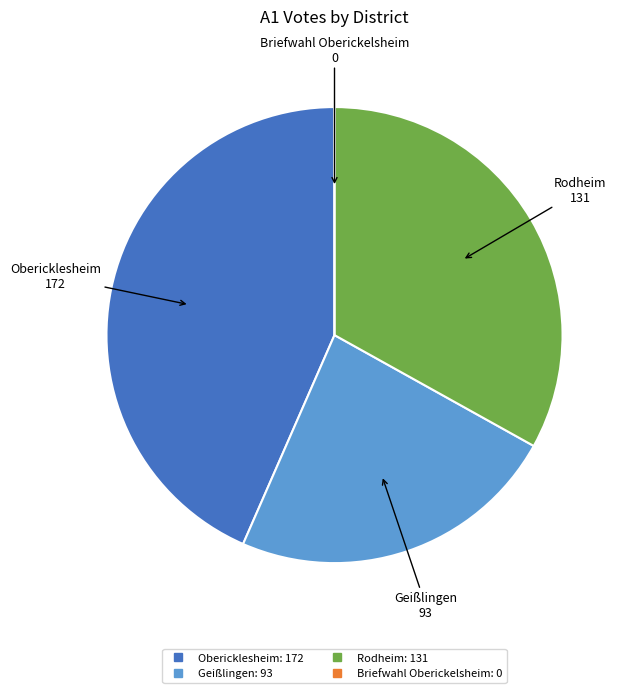

True or false: Obericklesheim accounts for 43% of the total.

True